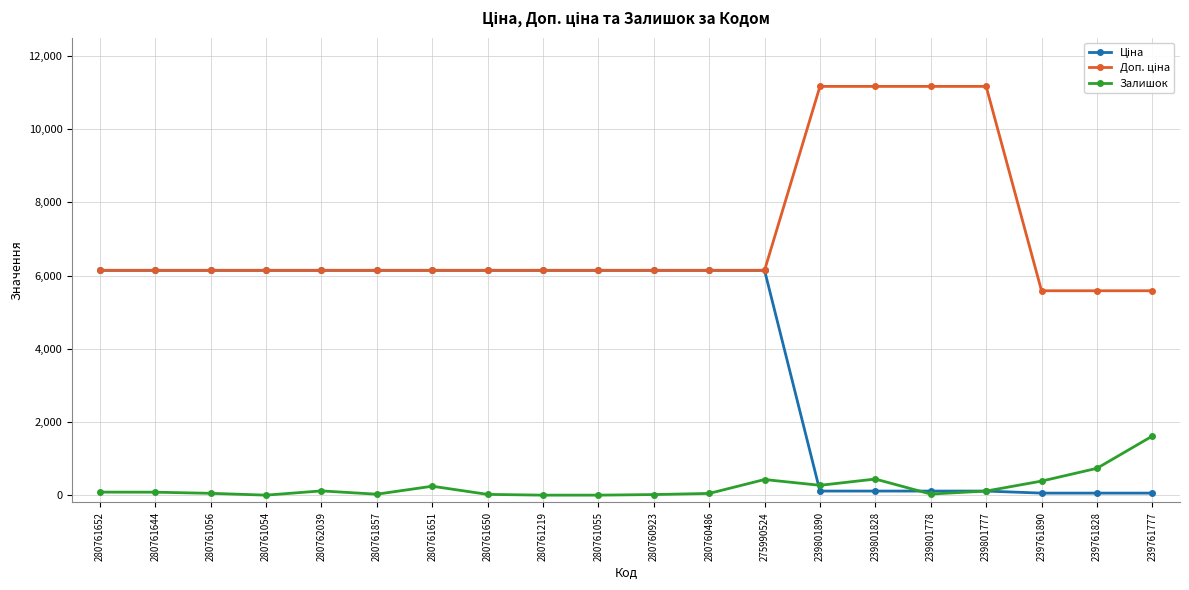

What is the greatest value displayed?

11169.0